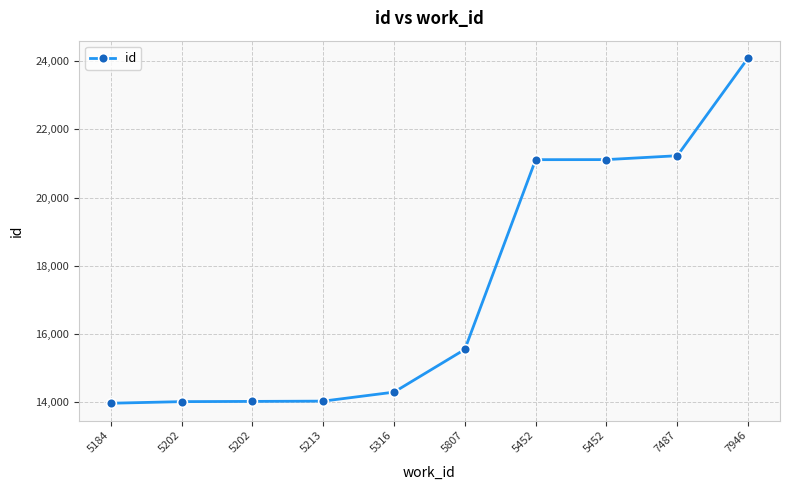

Rank the categories by value from lowest to highest.

5184, 5202, 5202, 5213, 5316, 5807, 5452, 5452, 7487, 7946